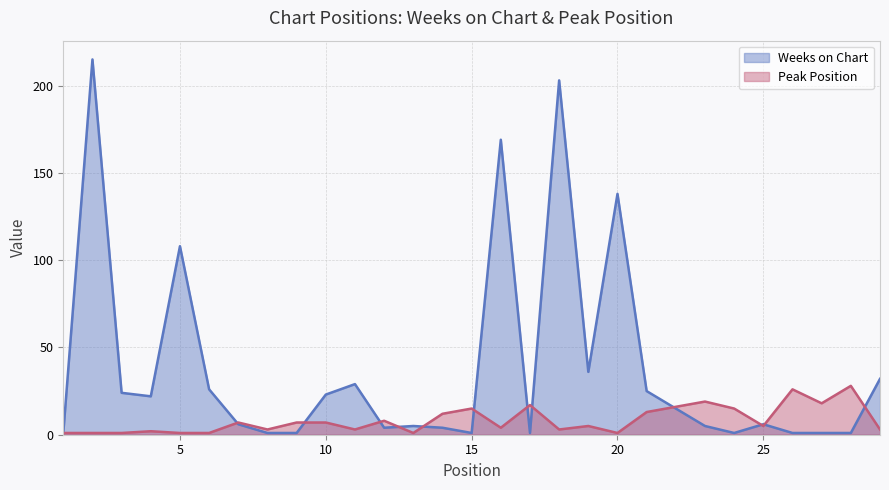

How many data points does each series have?

29